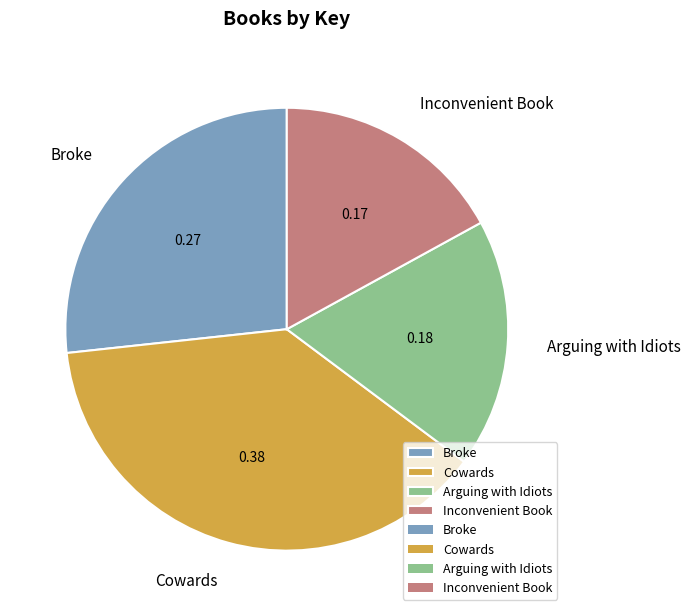

Which slice is the largest?

Cowards